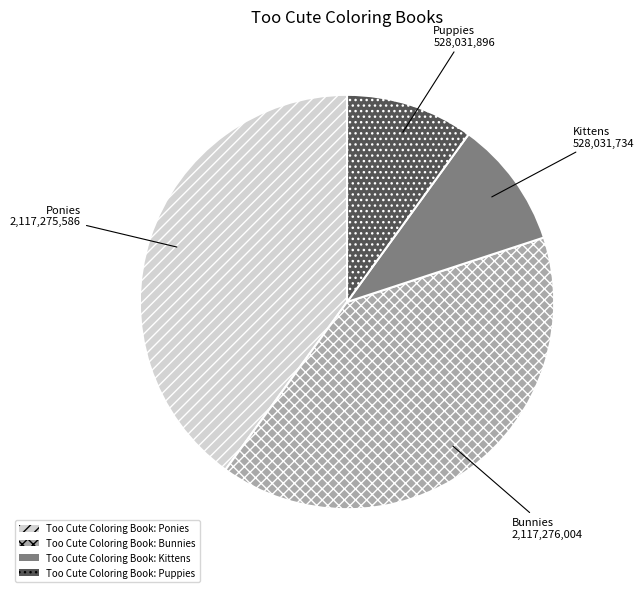

Does any single category account for the majority?

No